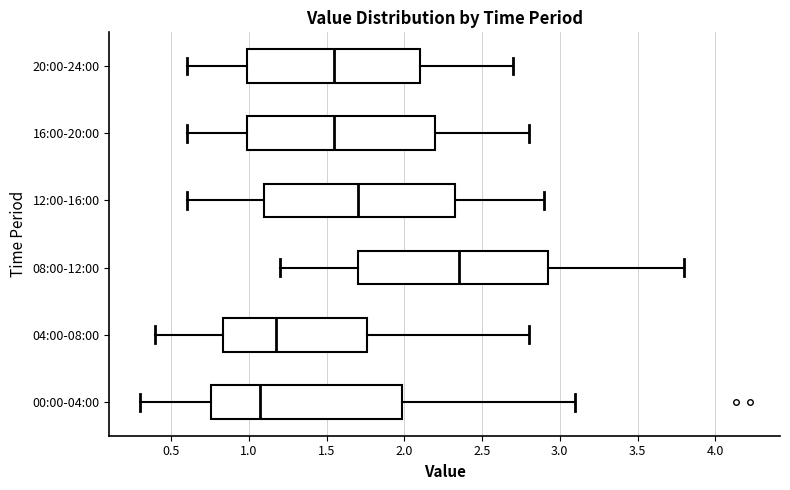

Where does the right whisker of the box for 04:00-08:00 end on the x-axis? The values are not printed on the chart, so give them approximately, as read against the axis.

2.80